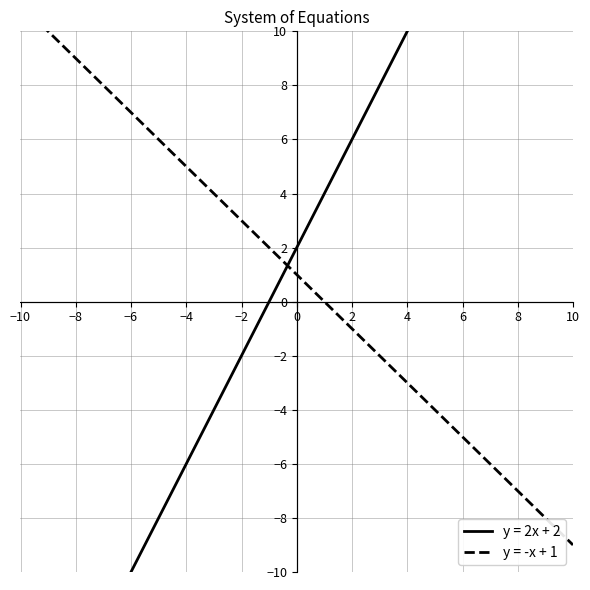

True or false: y = -x + 1 has more than 1 interior local peaks.

False